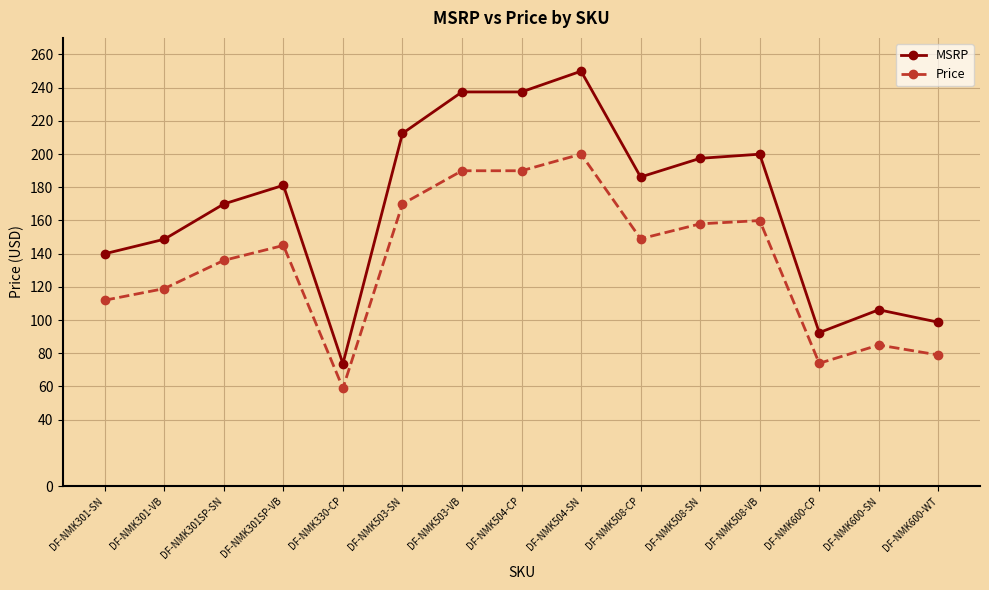

At which label is Price closest to 129?

DF-NMK301SP-SN